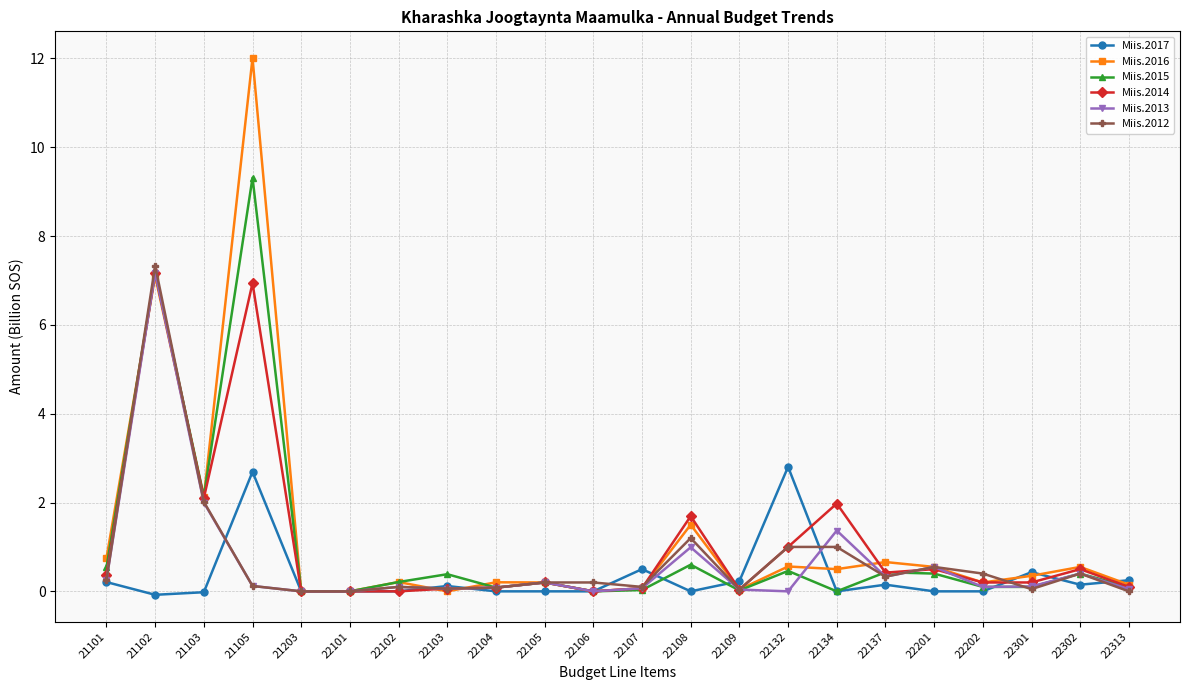

What is the difference between the maximum and minimum values in the Miis.2014 series?

7.2